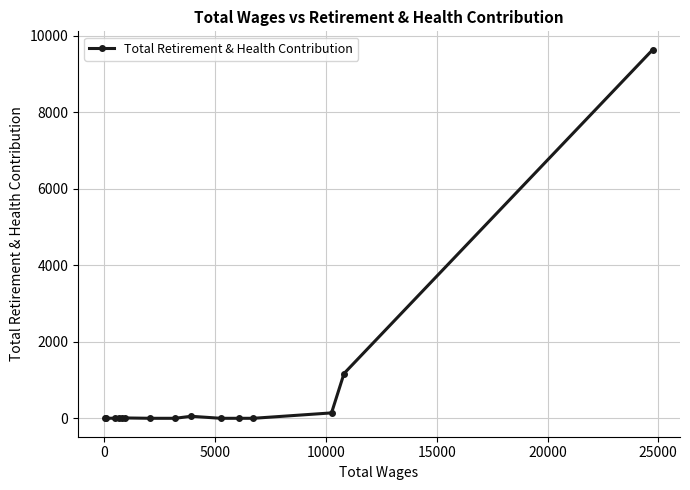

How many distinct data groups are displayed?

1